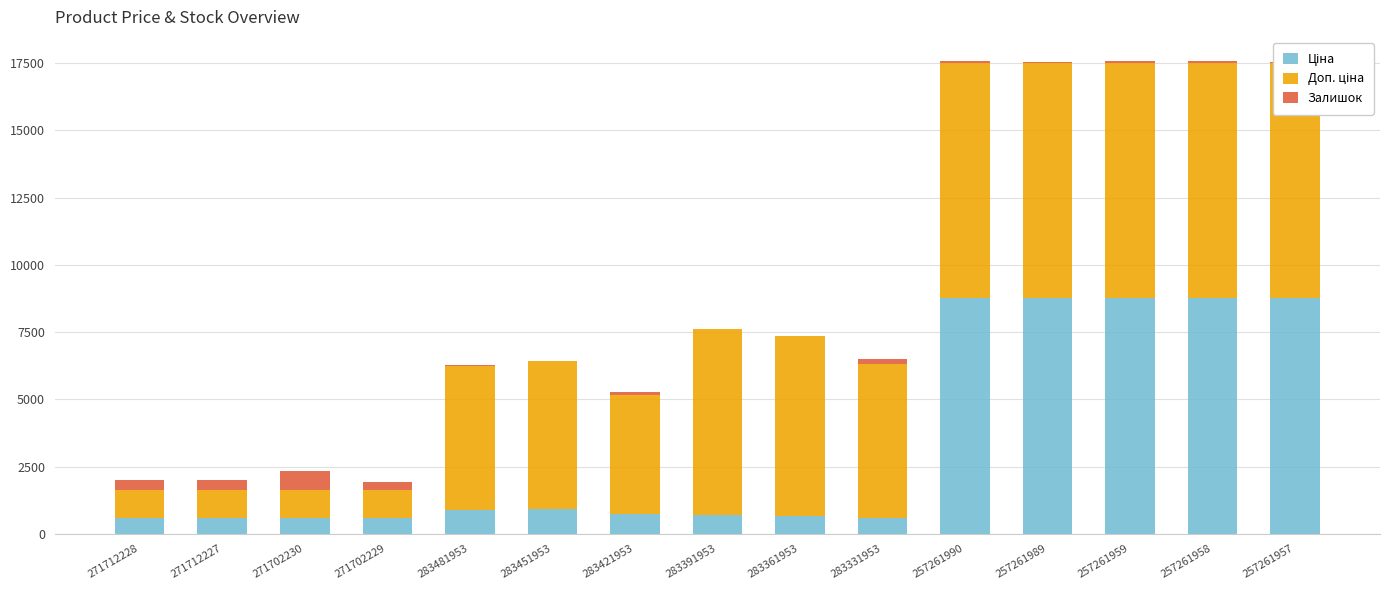

What position from the left is 283361953?

9